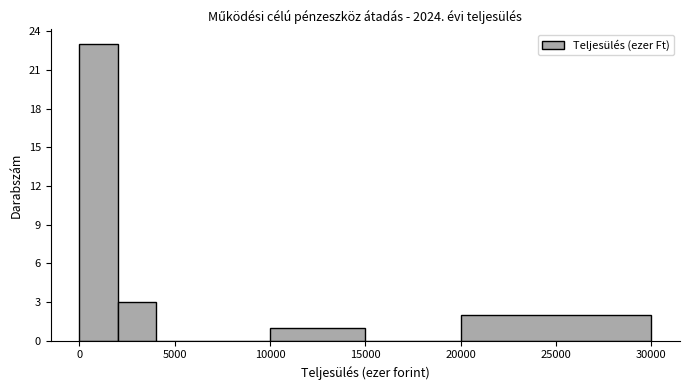

Reading left to right, list every bar in this chart as the range it spans on the x-axis followed by its height. The values are not printed on the chart, so give them approximately, as read against the axis.

0 to 2000: 23
2000 to 4000: 3
4000 to 6000: 0
6000 to 8000: 0
8000 to 10000: 0
10000 to 15000: 1
15000 to 20000: 0
20000 to 30000: 2